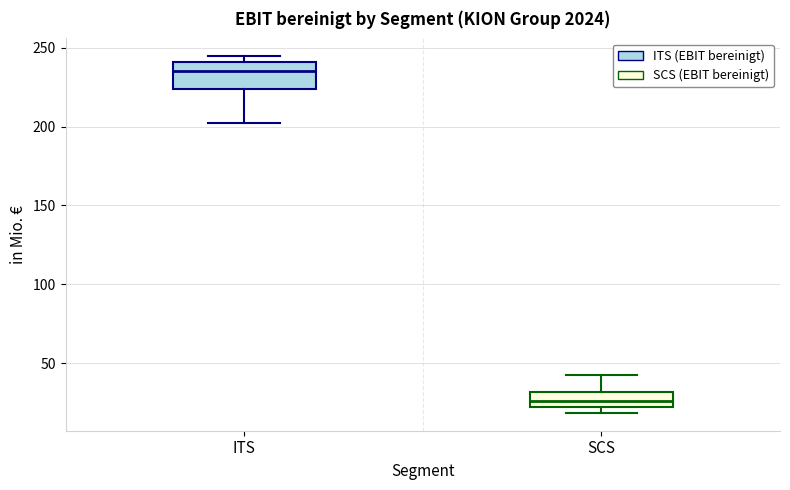

Reading left to right, read every box against the y-axis: the position of its median line, the range the box covers, and the ends of its whiskers. The values are not printed on the chart, so give them approximately, as read against the axis.

ITS: median 235, box 225 to 240, whiskers 200 to 245
SCS: median 25, box 20 to 30, whiskers 20 (just below the box's lower edge) to 40